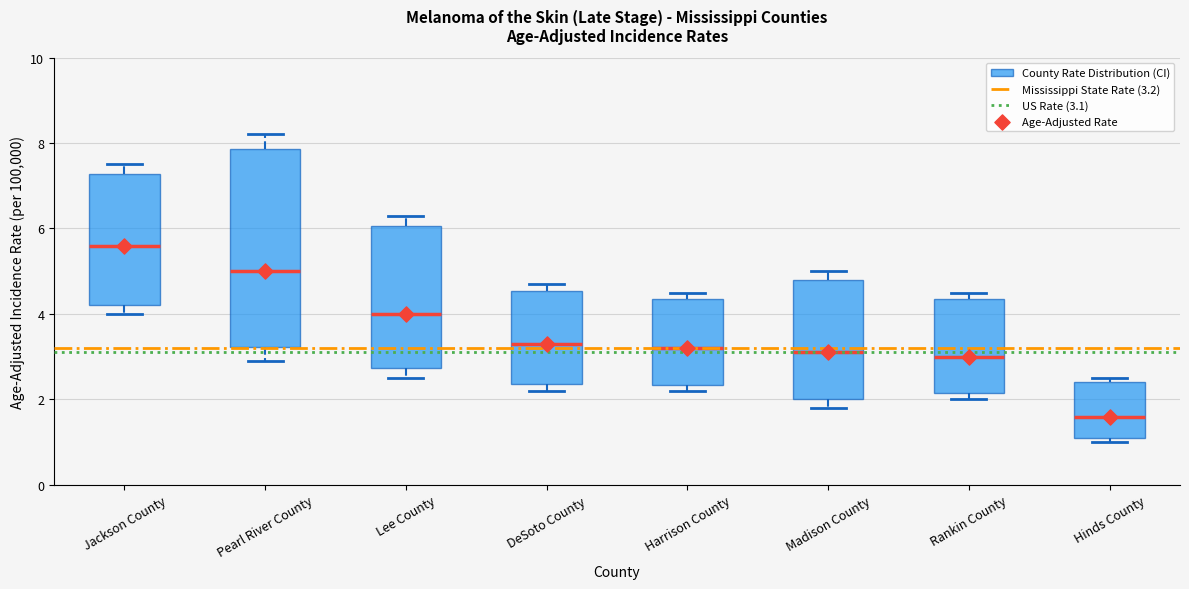

Which box is the tallest, from its lower edge to its upper edge?

Pearl River County